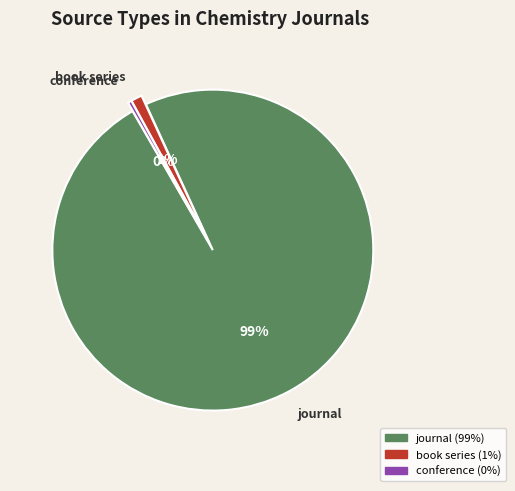

Which has a higher value, book series or conference?

book series